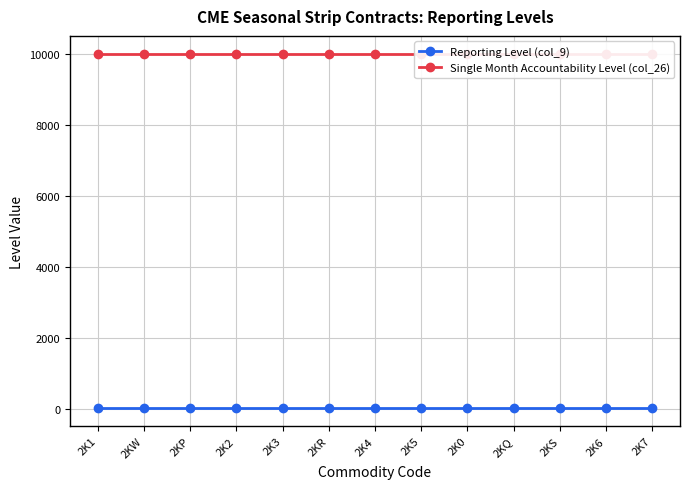

The Reporting Level (col_9) series shows 40 at 2K6. True or false?

False